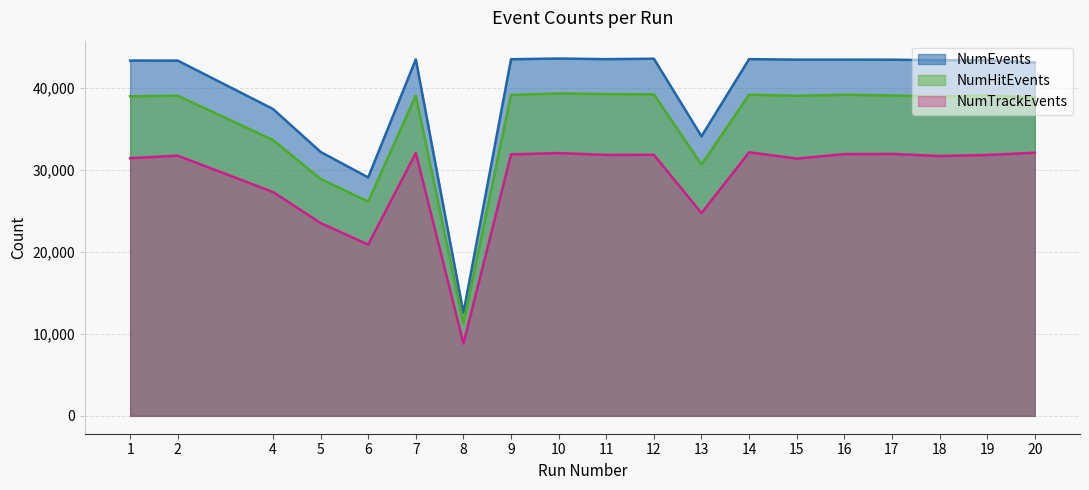

What is the approximate value of NumTrackEvents at 1, to the nearest 100?

31500